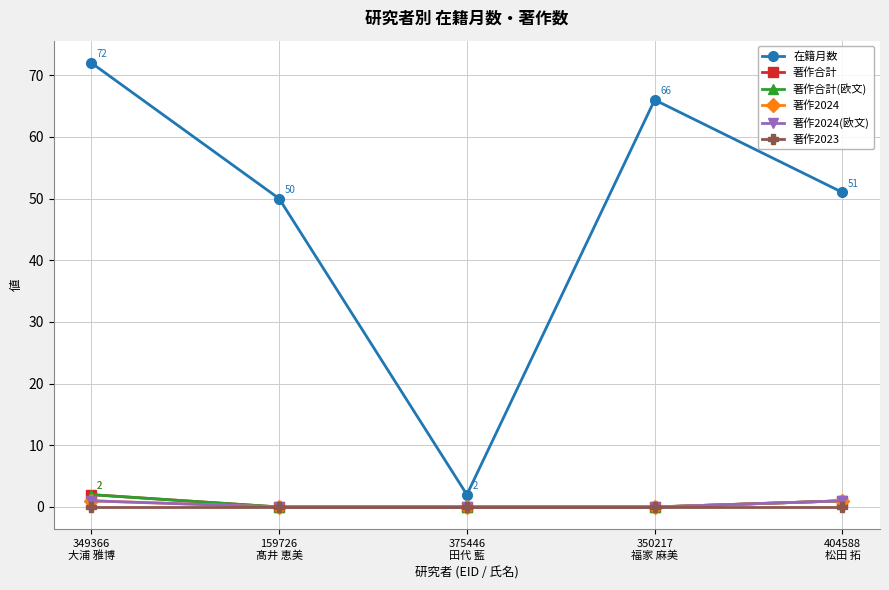

Reading right to left, transcribe all the data shown in this chart.

在籍月数: 51	66	2	50	72
著作合計: 1	0	0	0	2
著作合計(欧文): 1	0	0	0	2
著作2024: 1	0	0	0	1
著作2024(欧文): 1	0	0	0	1
著作2023: 0	0	0	0	0